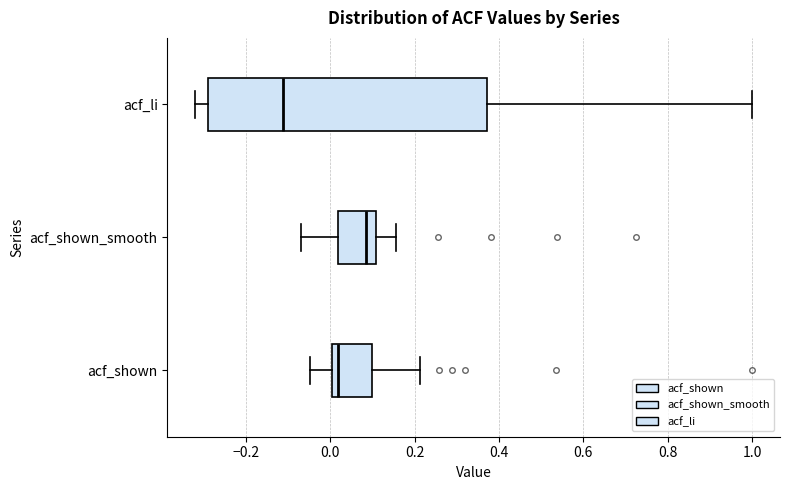

Reading bottom to top, transcribe this box plot: for each box, give where its median line is, the range the box spans, and where its two whiskers end, as read against the x-axis. The values are not printed on the chart, so give them approximately, as read against the axis.

acf_shown: median 0.02, box 0.00 to 0.10, whiskers -0.04 to 0.22
acf_shown_smooth: median 0.08, box 0.02 to 0.10, whiskers -0.06 to 0.16
acf_li: median -0.12, box -0.28 to 0.38, whiskers -0.32 to 1.00